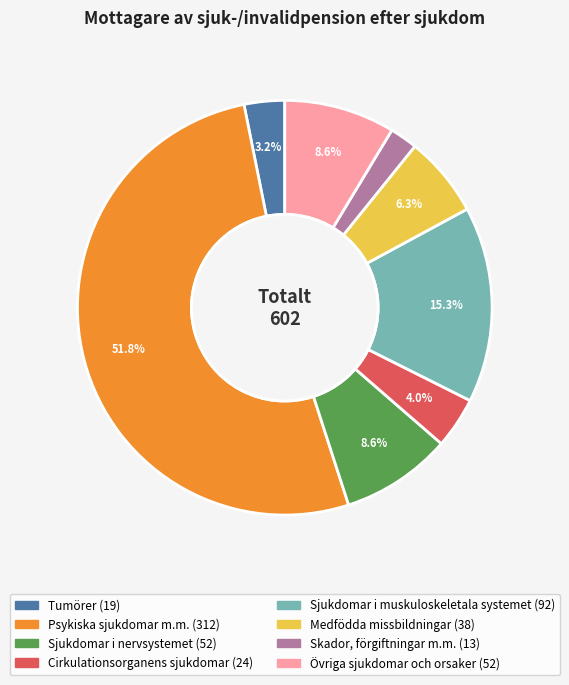

Count the number of slices in the pie.

8